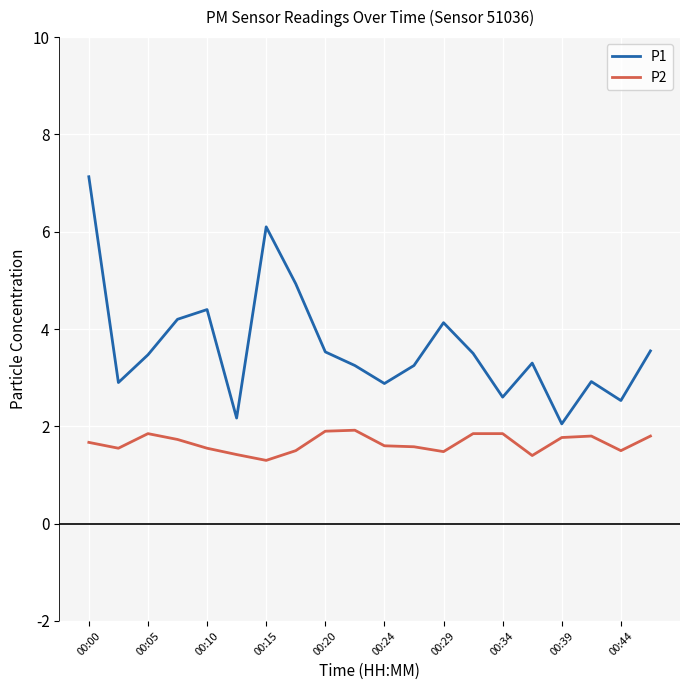

In P1, how many points are higher than both neighbors (excluding endpoints)?

5